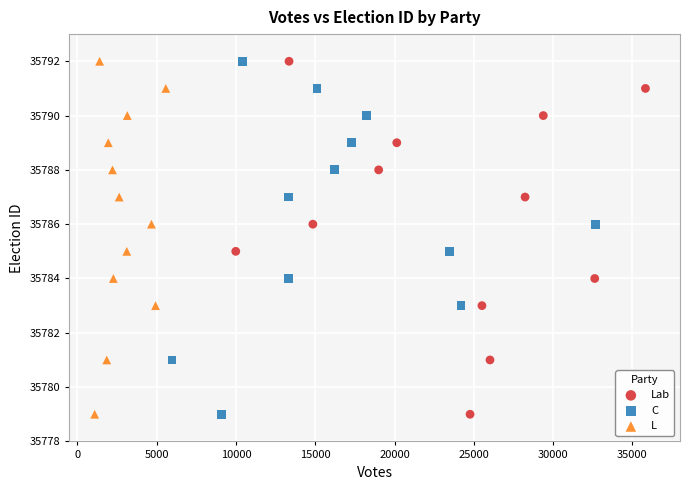

What are all the series names shown in the legend?

Lab, C, L